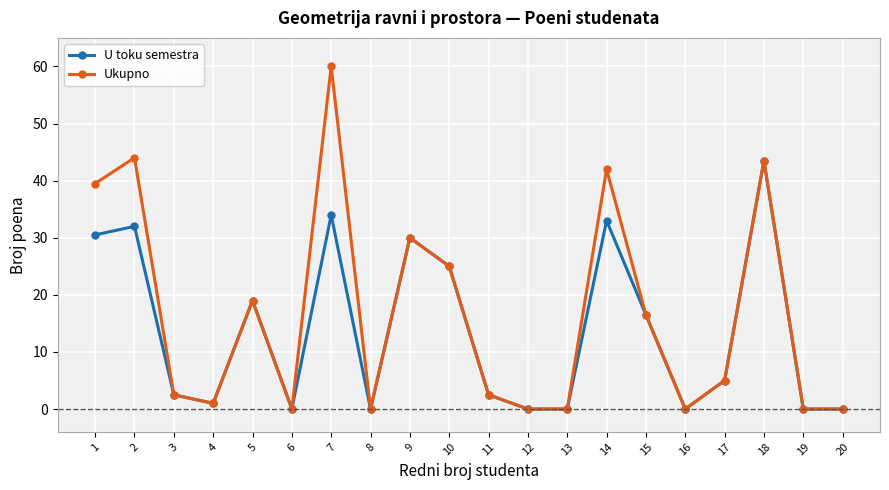

Which series has the widest spread of values?

Ukupno